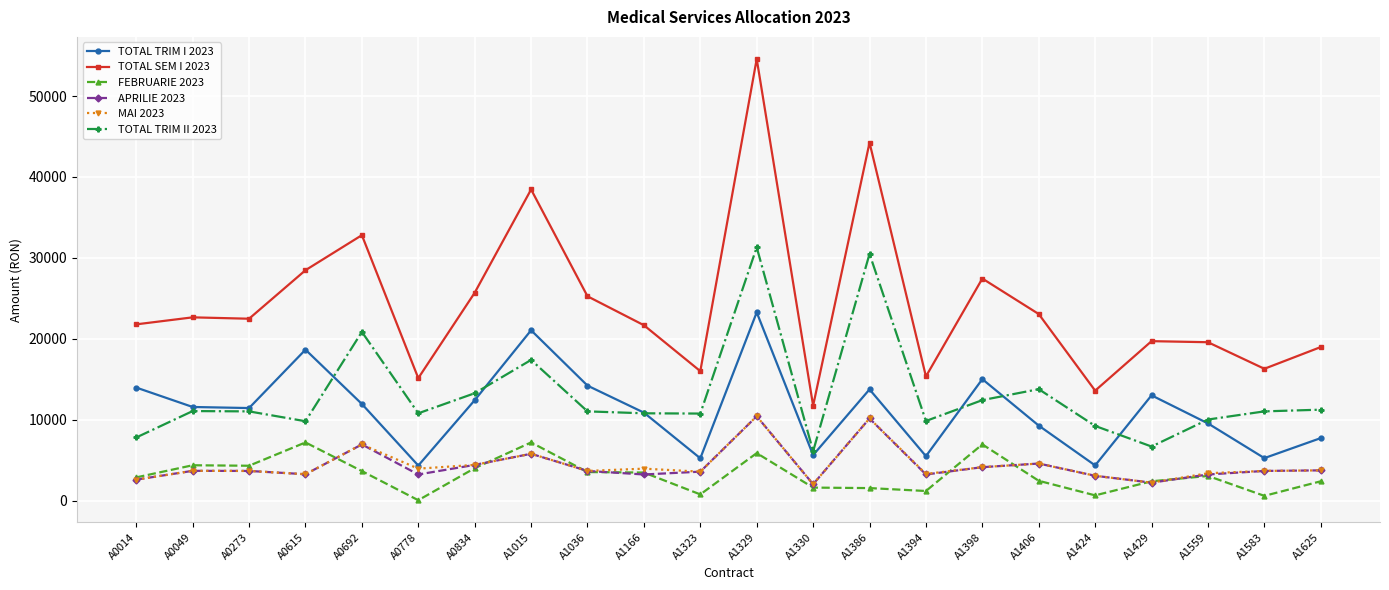

What are all the series names shown in the legend?

TOTAL TRIM I 2023, TOTAL SEM I 2023, FEBRUARIE 2023, APRILIE 2023, MAI 2023, TOTAL TRIM II 2023